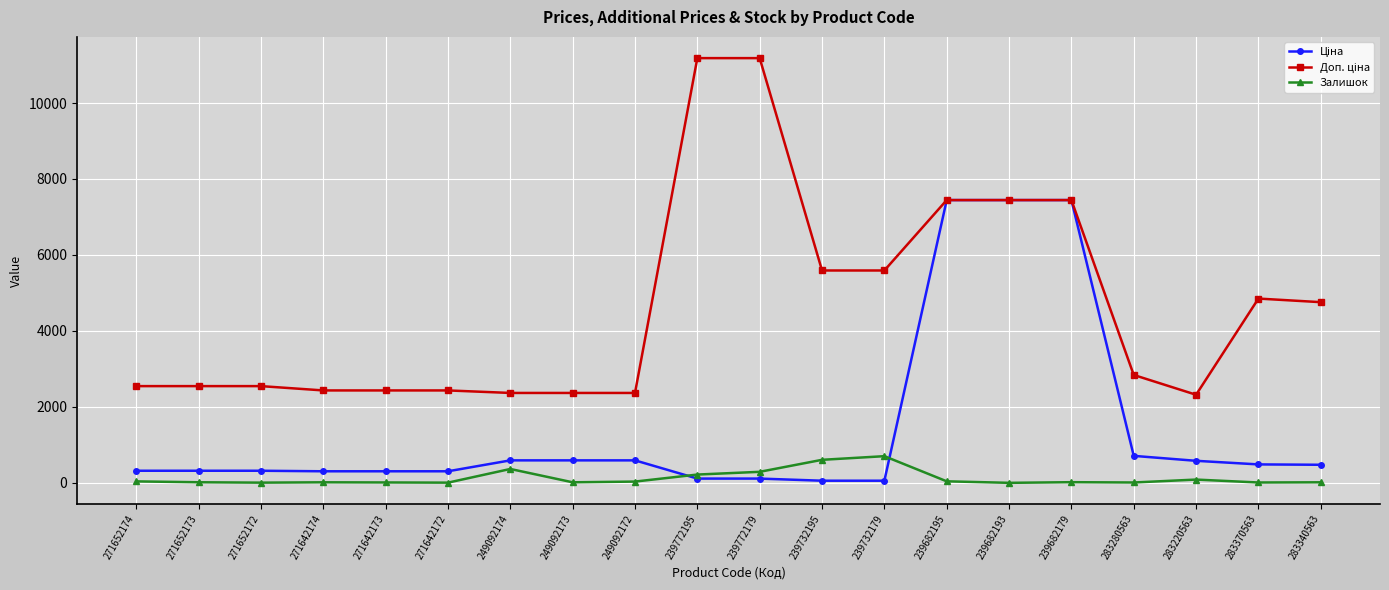

What is the greatest value displayed?

11182.0